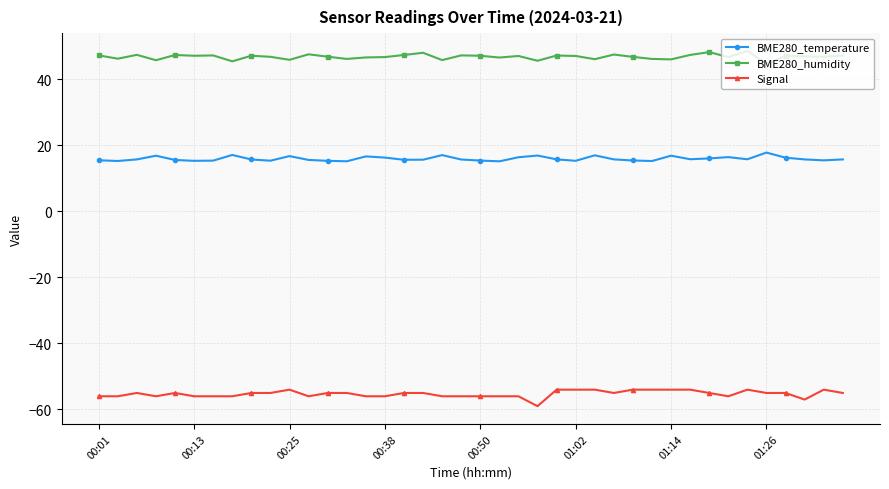

List the series in order of their peak value, lowest first.

Signal, BME280_temperature, BME280_humidity